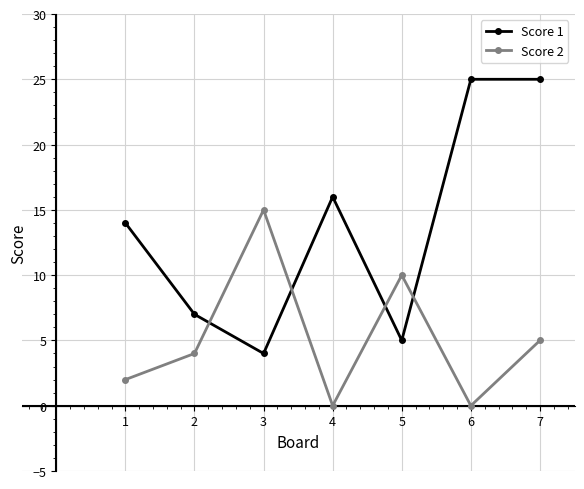

The Score 2 series shows 2 at 1. True or false?

True